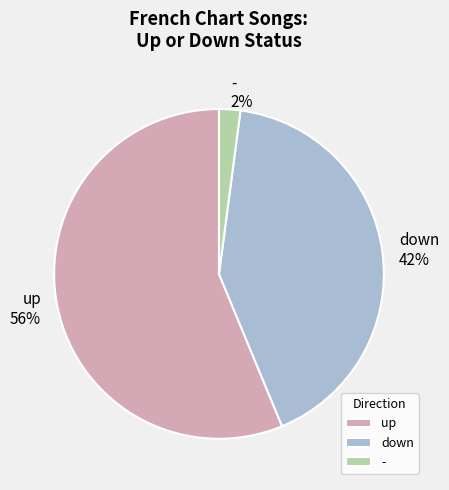

Which has a higher value, - or down?

down